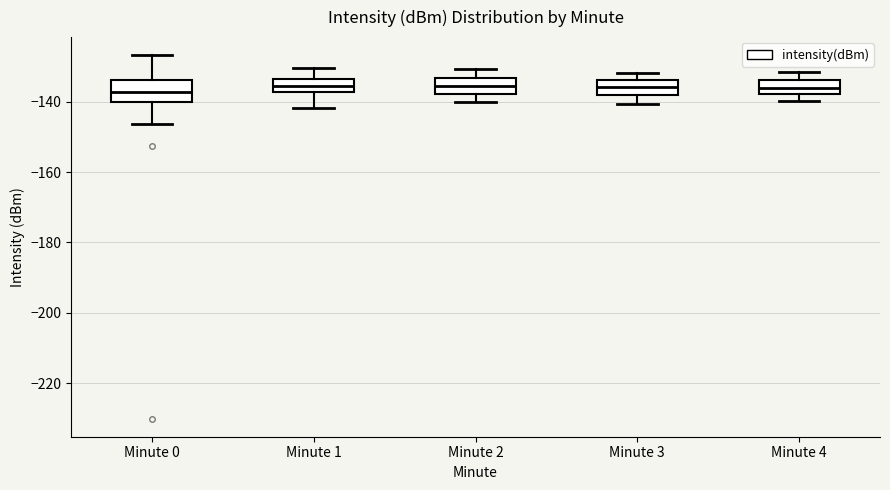

Reading left to right, read every box against the y-axis: the position of its median line, the range the box covers, and the ends of its whiskers. The values are not printed on the chart, so give them approximately, as read against the axis.

Minute 0: median -138, box -140 to -134, whiskers -146 to -126
Minute 1: median -136, box -138 to -134, whiskers -142 to -130
Minute 2: median -136, box -138 to -134, whiskers -140 to -130
Minute 3: median -136, box -138 to -134, whiskers -140 to -132
Minute 4: median -136, box -138 to -134, whiskers -140 to -132